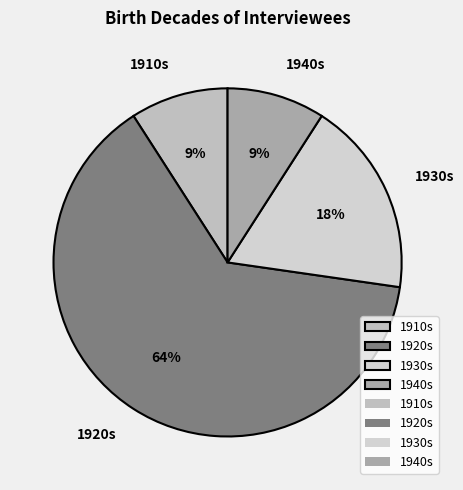

True or false: 1940s accounts for 9% of the total.

True